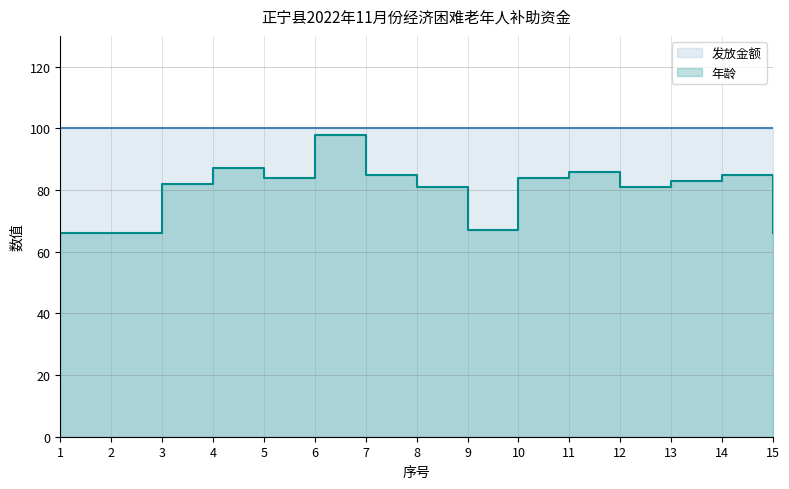

The chart shows a value of 118 at 2. True or false?

False